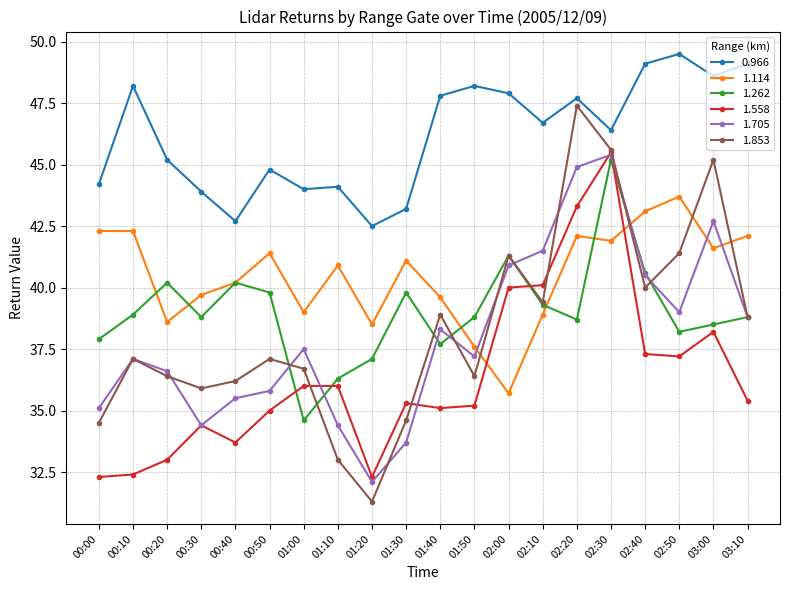

What is the average value of the 1.558 series?

36.4